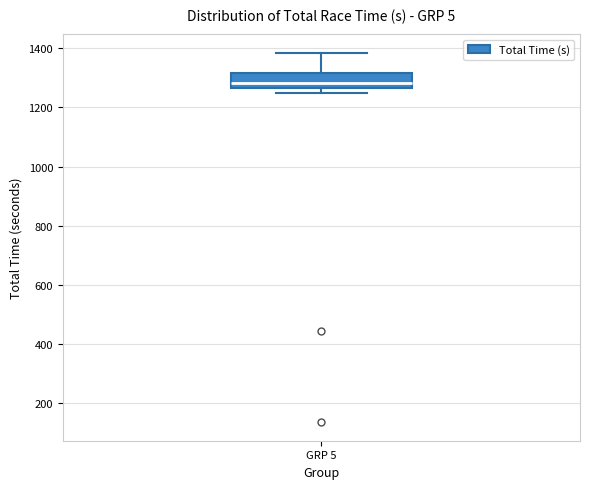

Transcribe this box plot: give where the median line is, the range the box spans, and where the two whiskers end, as read against the y-axis. The values are not printed on the chart, so give them approximately, as read against the axis.

median 1280, box 1260 to 1320, whiskers 1240 to 1380